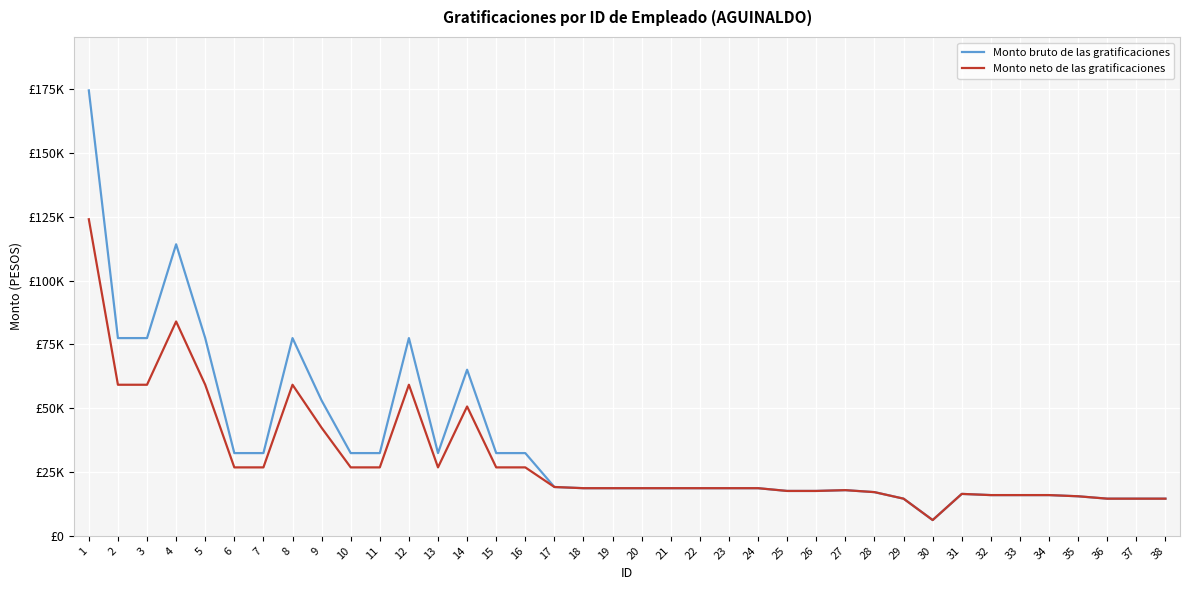

Between 8 and 26, which is larger?

8